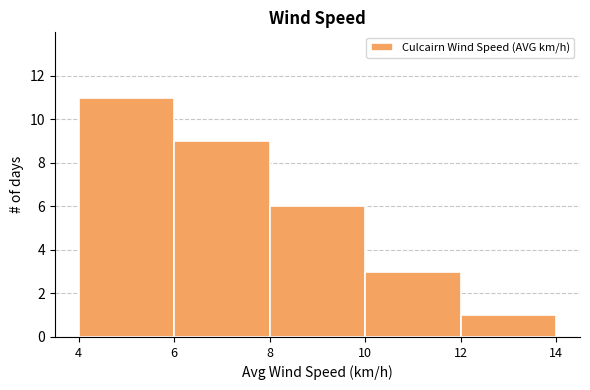

What is the height of the bar covering 6 to 8 on the x-axis? The values are not printed on the chart, so give them approximately, as read against the axis.

9